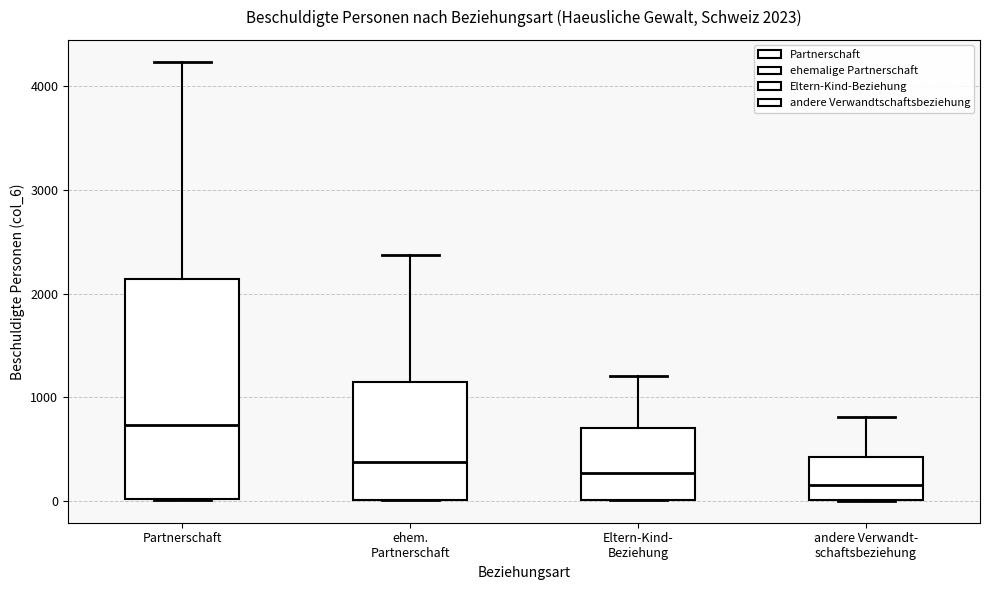

Which box's median line is the lowest?

andere Verwandt- schaftsbeziehung